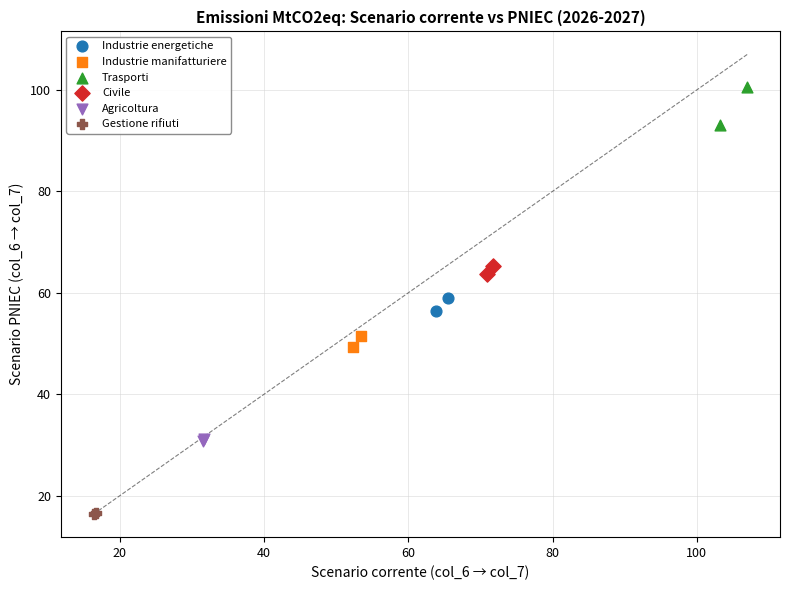

Which series contains the highest Y value?

Trasporti